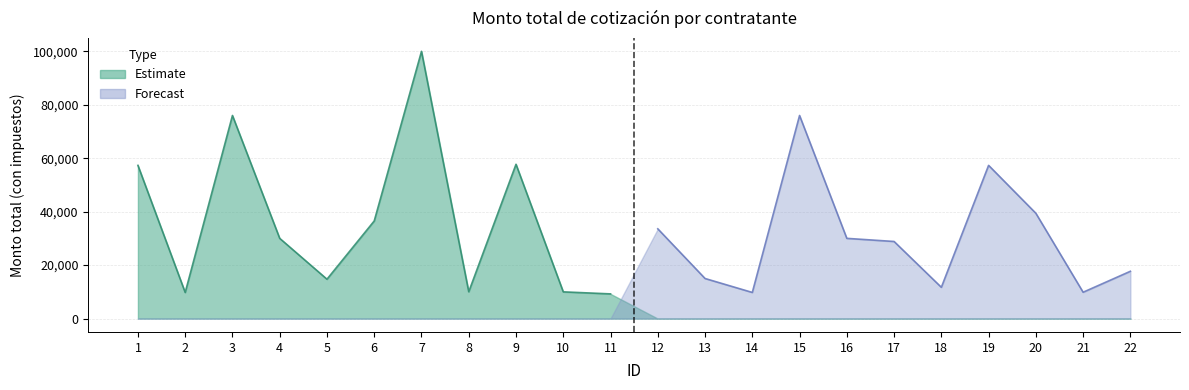

Reading left to right, extract all data points from this chart.

57331.0	9781.2	76000.0	30019.7	14734.7	36540.0	100000.0	10038.7	57737.3	10000.0	9240.2	33588.1	15000.0	9778.5	76000.0	30019.7	28850.0	11706.0	57331.0	39403.9	9860.0	17700.0